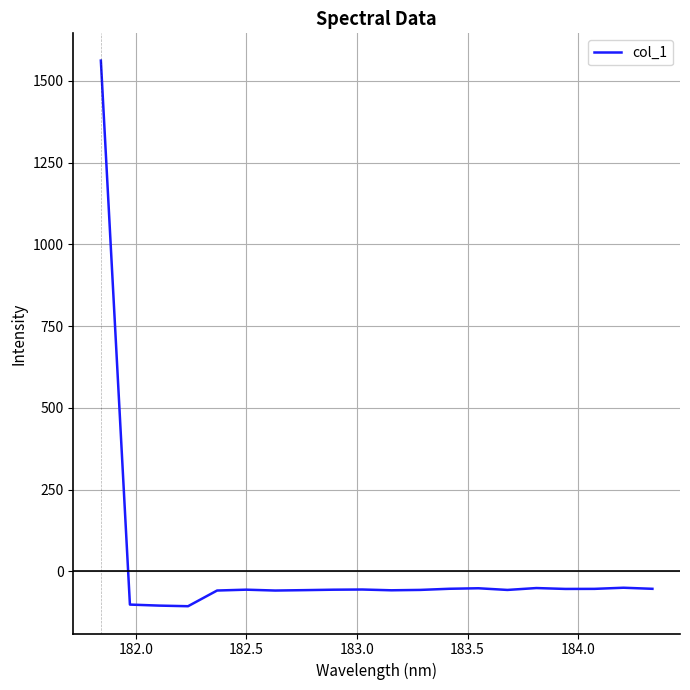

What is the difference between the maximum and minimum values?

1668.6